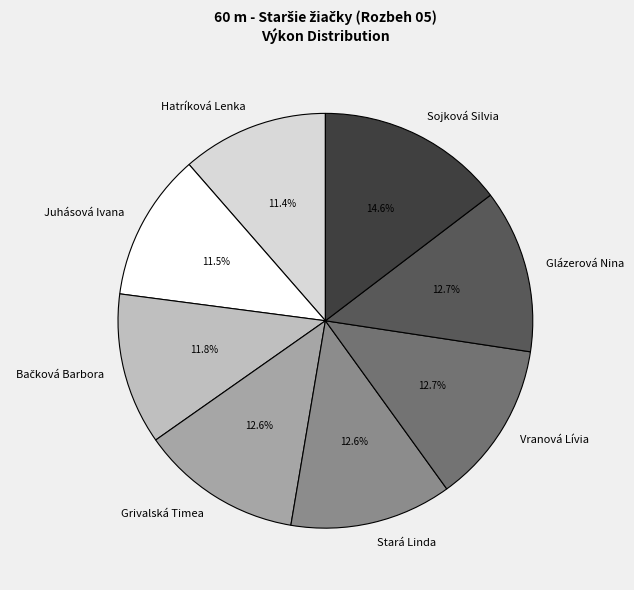

Which slice is the largest?

Sojková Silvia